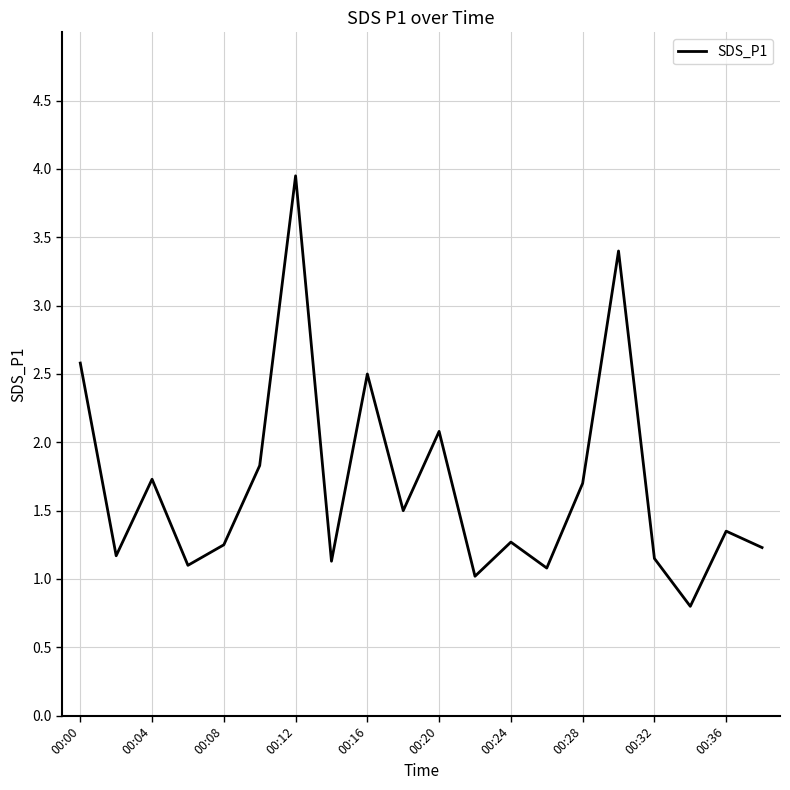

What is the smallest value displayed?

0.8